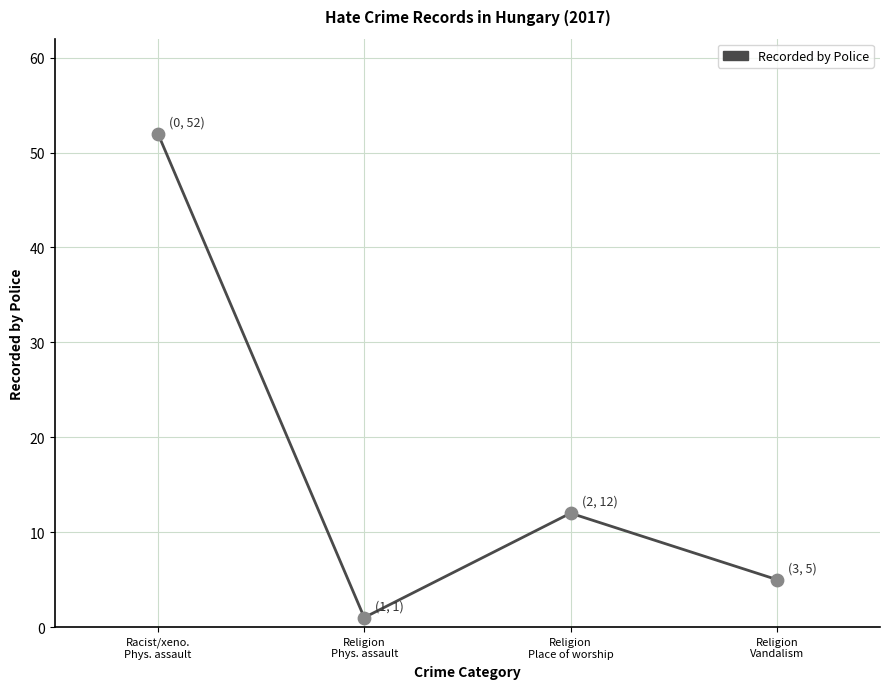

Which has a higher value, Religion
Place of worship or Religion
Phys. assault?

Religion
Place of worship